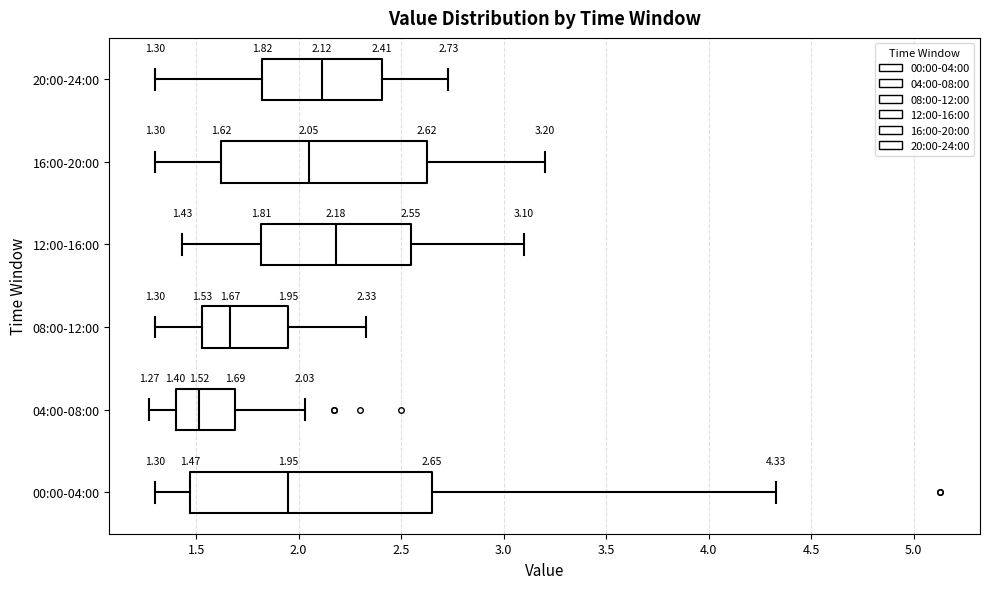

Which box is the widest, from its left edge to its right edge?

00:00-04:00